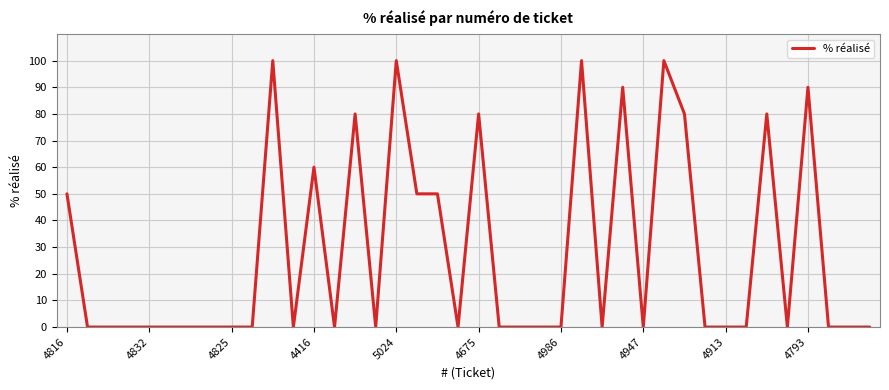

Reading right to left, list all the values displayed in this chart.

0	0	0	90	0	80	0	0	0	80	100	0	90	0	100	0	0	0	0	80	0	50	50	100	0	80	0	60	0	100	0	0	0	0	0	0	0	0	0	50